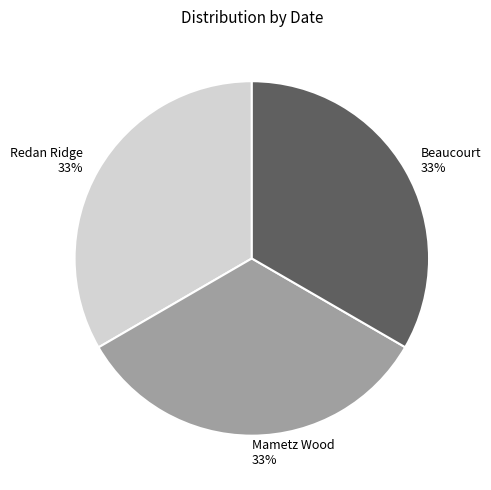

To the nearest percent, what portion does Beaucourt represent?

33%